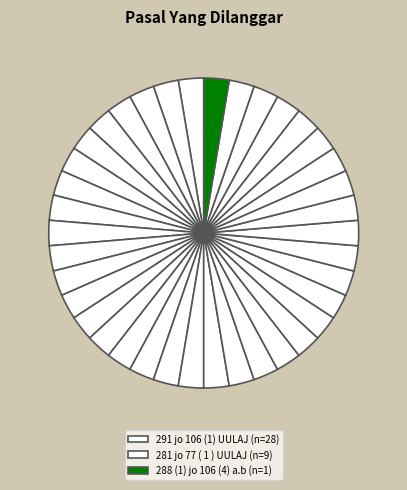

To the nearest percent, what is the difference between the largest and smallest slice percentages?

71%